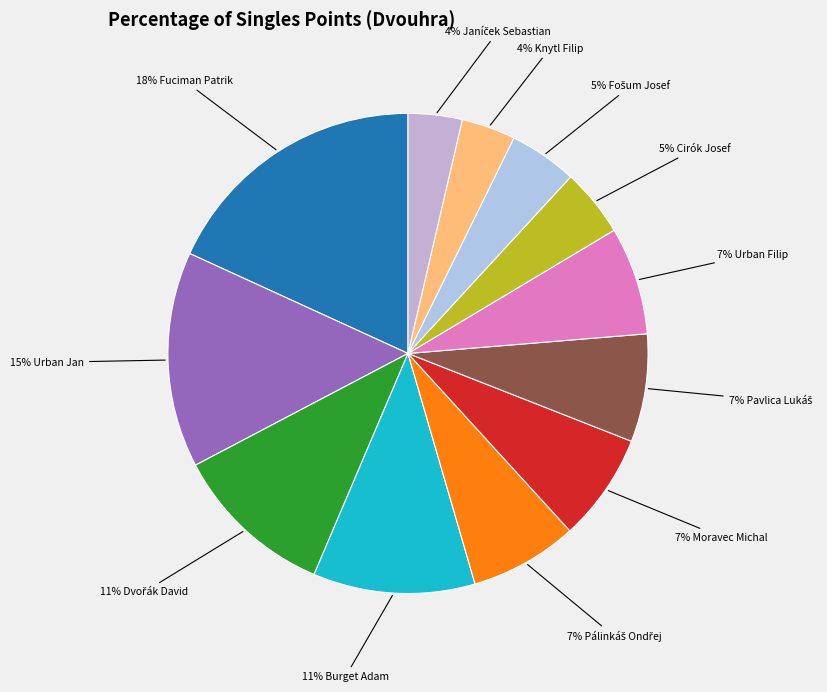

How many segments does this pie chart have?

12